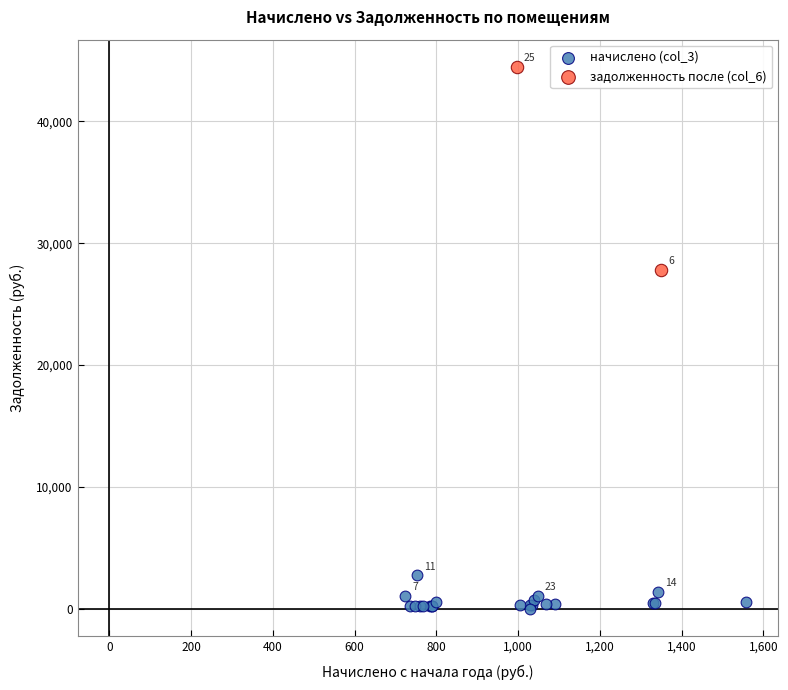

What are all the series names shown in the legend?

начислено (col_3), задолженность после (col_6)